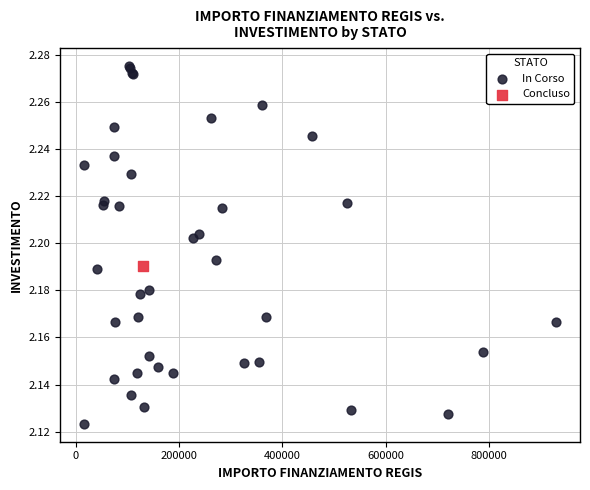

What are all the series names shown in the legend?

In Corso, Concluso